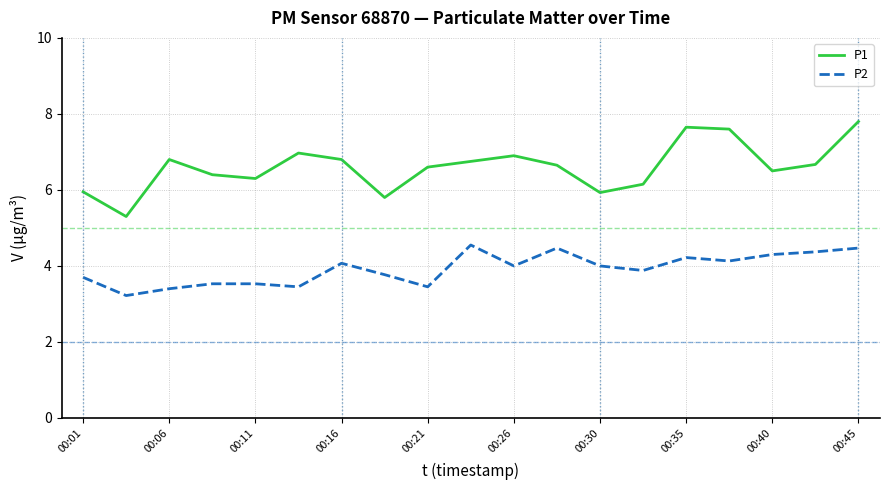

Does the chart display data point markers on the line(s)?

No